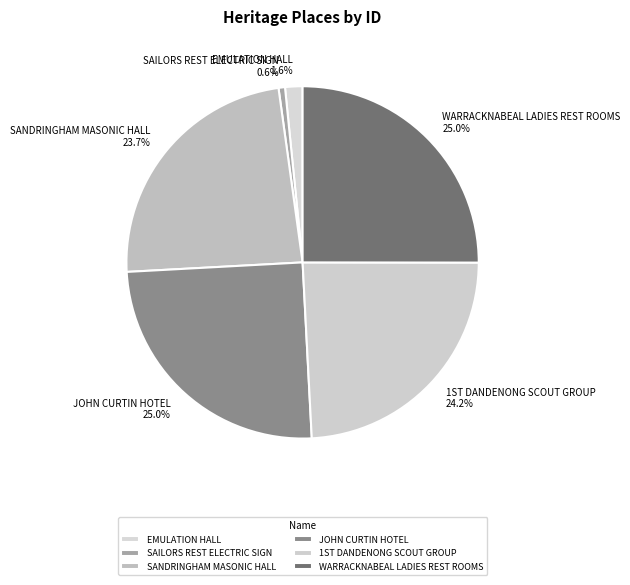

Does JOHN CURTIN HOTEL represent more than half of the total?

No